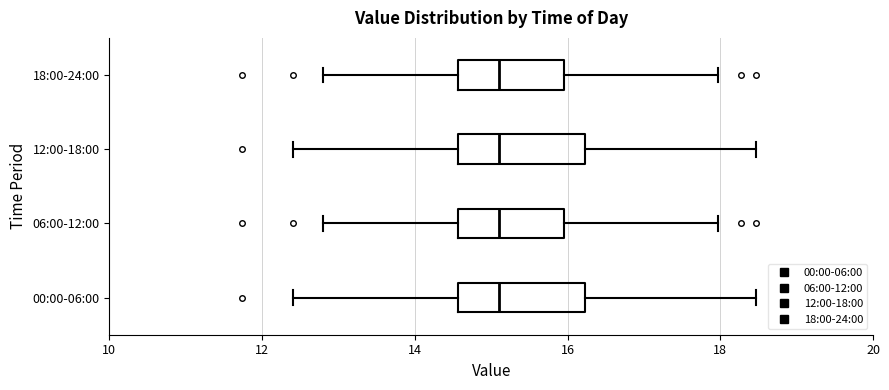

Reading bottom to top, read every box against the x-axis: the position of its median line, the range the box covers, and the ends of its whiskers. The values are not printed on the chart, so give them approximately, as read against the axis.

00:00-06:00: median 15.2, box 14.6 to 16.2, whiskers 12.4 to 18.4
06:00-12:00: median 15.2, box 14.6 to 16.0, whiskers 12.8 to 18.0
12:00-18:00: median 15.2, box 14.6 to 16.2, whiskers 12.4 to 18.4
18:00-24:00: median 15.2, box 14.6 to 16.0, whiskers 12.8 to 18.0